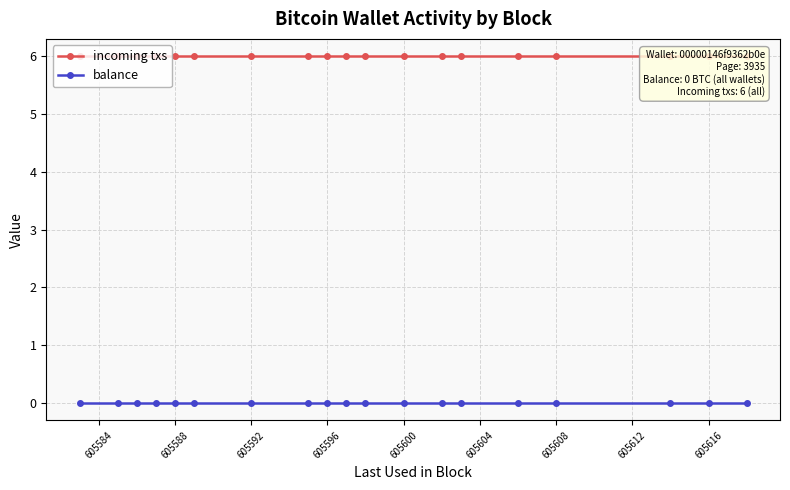

At how many categories does at least one series exceed 1?

19